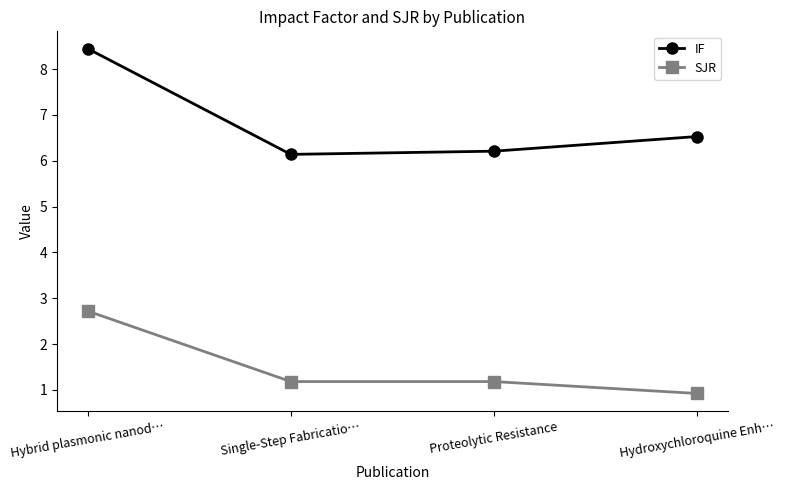

What is the difference between the highest and lowest values at Hydroxychloroquine Enh…?

5.6